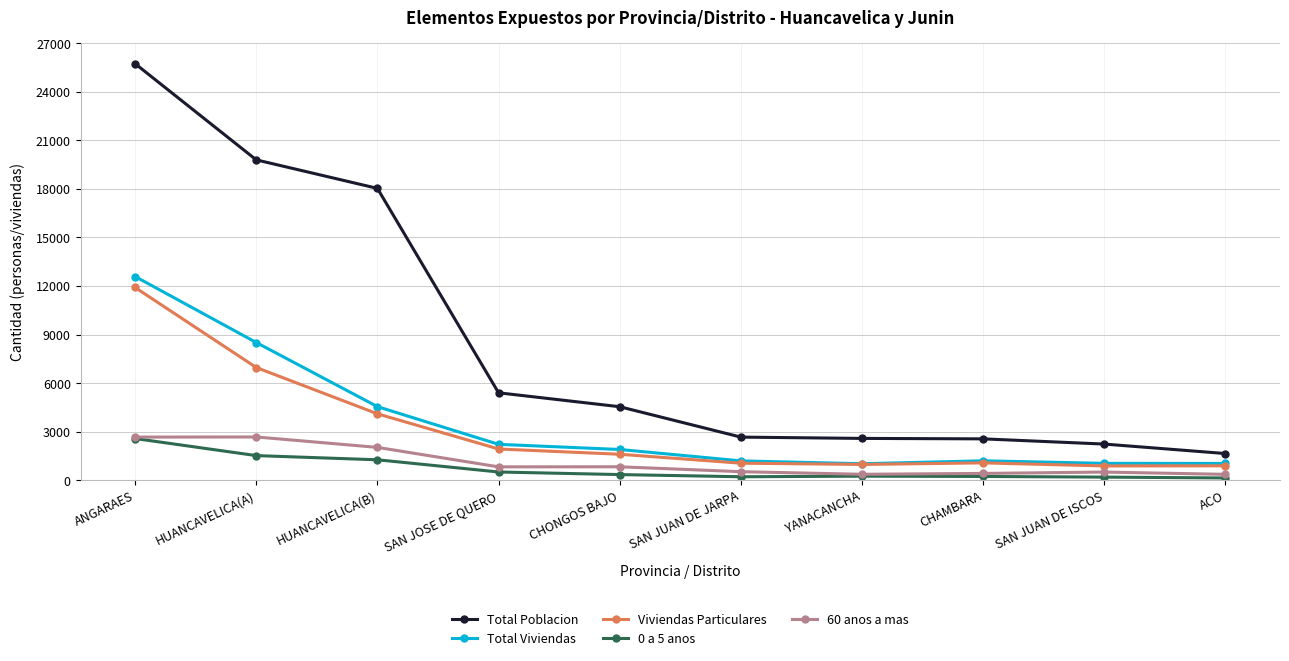

At which category is the sum across all series the highest?

ANGARAES